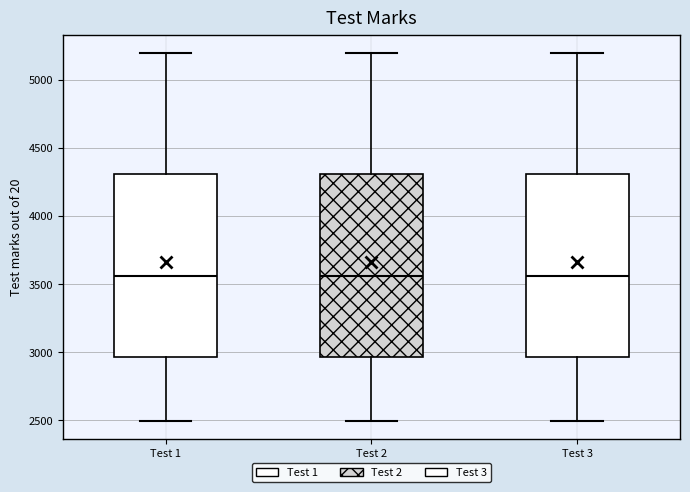

Reading left to right, transcribe this box plot: for each box, give where its median line is, the range the box spans, and where its two whiskers end, as read against the y-axis. The values are not printed on the chart, so give them approximately, as read against the axis.

Test 1: median 3550, box 2950 to 4300, whiskers 2500 to 5200
Test 2: median 3550, box 2950 to 4300, whiskers 2500 to 5200
Test 3: median 3550, box 2950 to 4300, whiskers 2500 to 5200